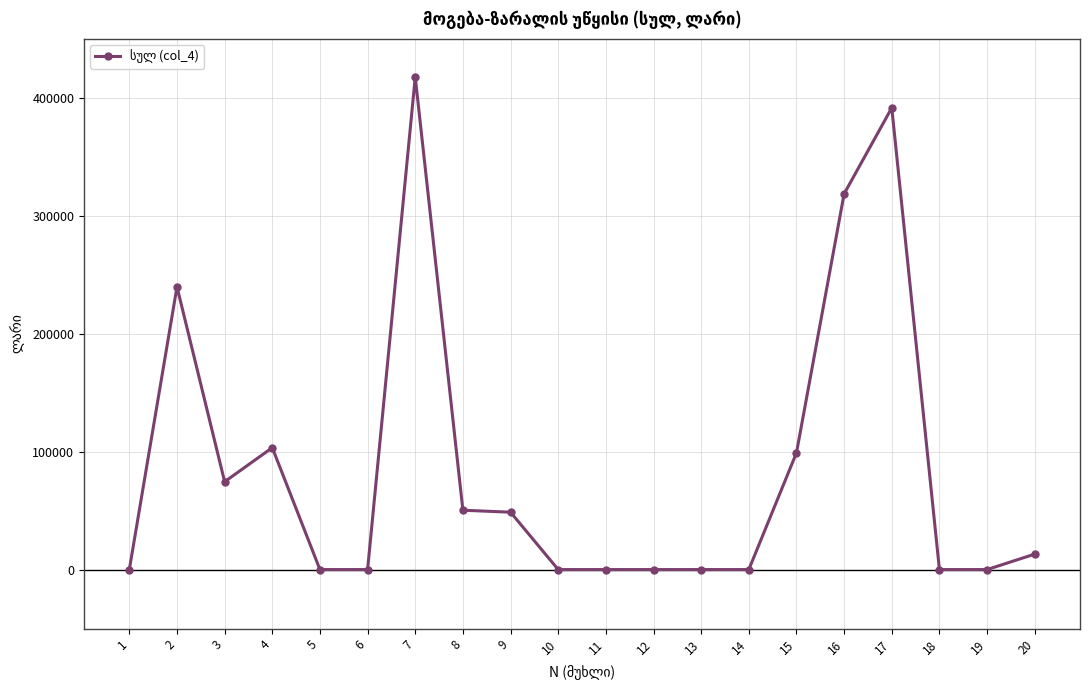

What is the value of the 7th point from the left?

417283.7